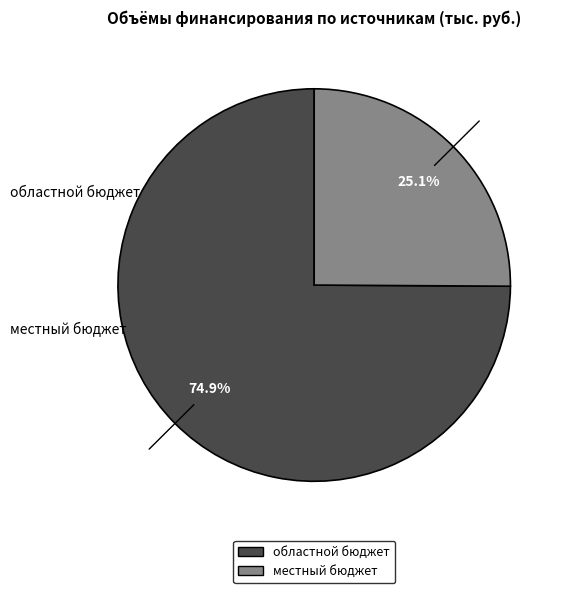

Is there a majority slice in this chart?

Yes